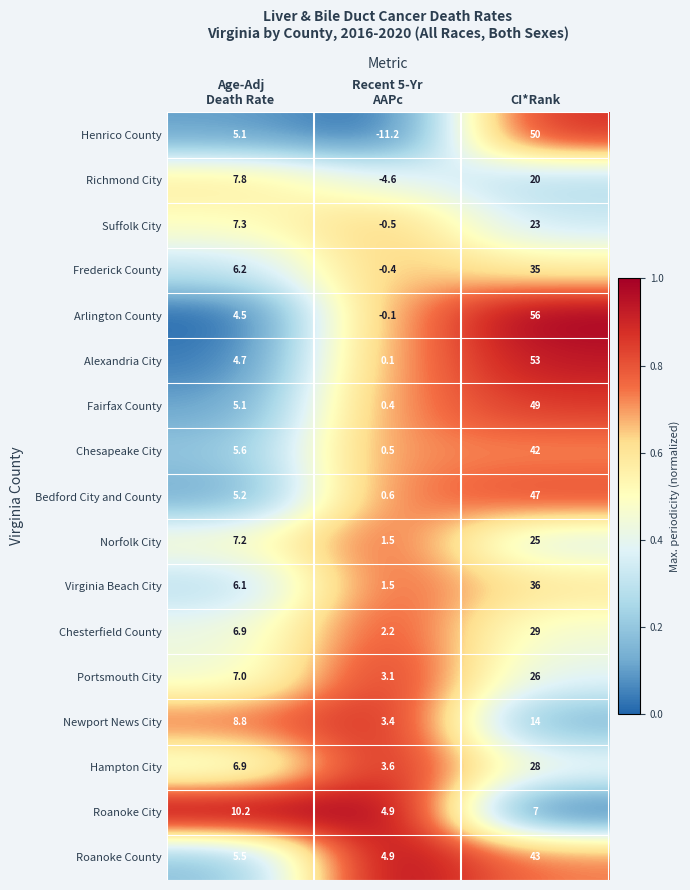

At how many categories does at least one series exceed 0?

3